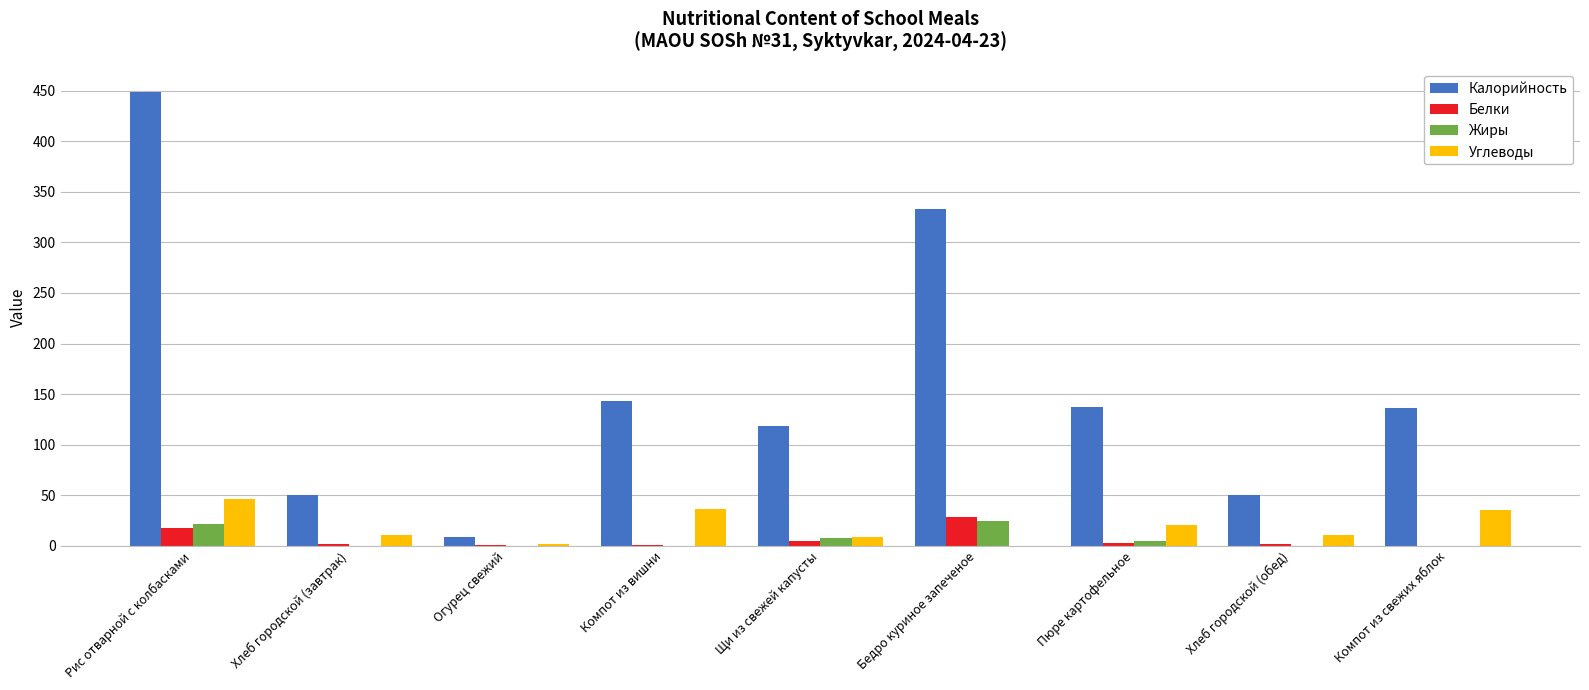

Between Хлеб городской (завтрак) and Огурец свежий, which series saw the biggest shift?

Калорийность